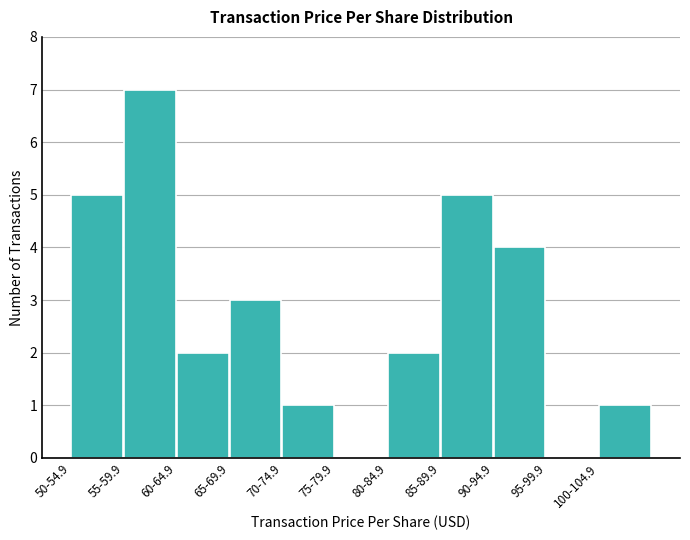

Reading left to right, transcribe all the data shown in this chart.

50-54.9=5	55-59.9=7	60-64.9=2	65-69.9=3	70-74.9=1	75-79.9=0	80-84.9=2	85-89.9=5	90-94.9=4	95-99.9=0	100-104.9=1